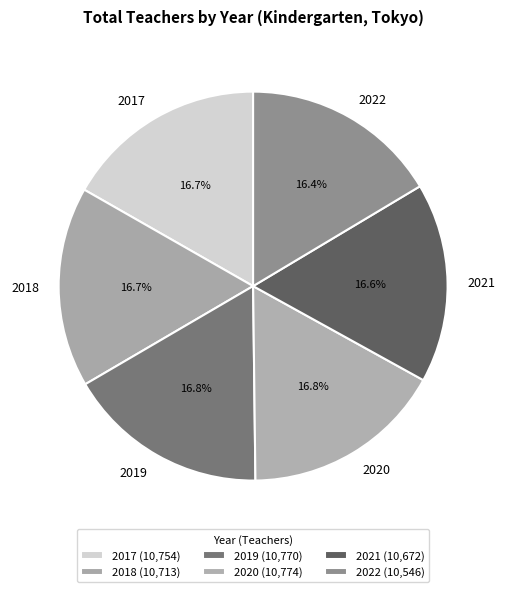

What percentage is the 2020 slice, to the nearest percent?

17%